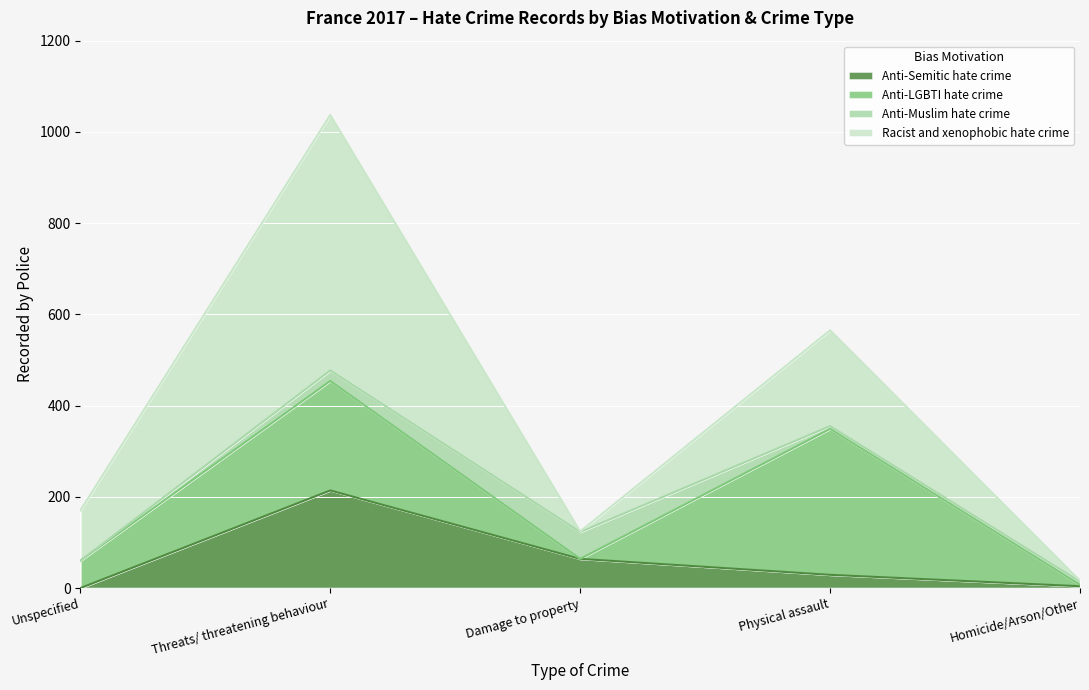

What is the highest value of the Anti-Semitic hate crime series?

214